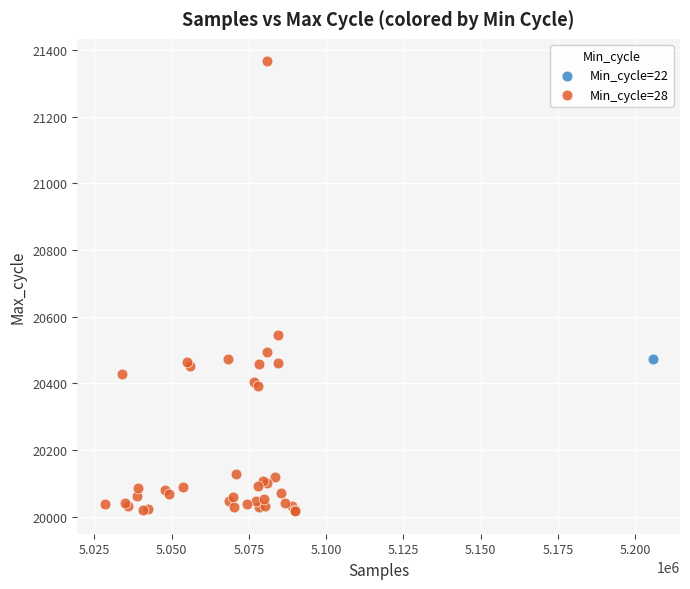

What are all the series names shown in the legend?

Min_cycle=22, Min_cycle=28